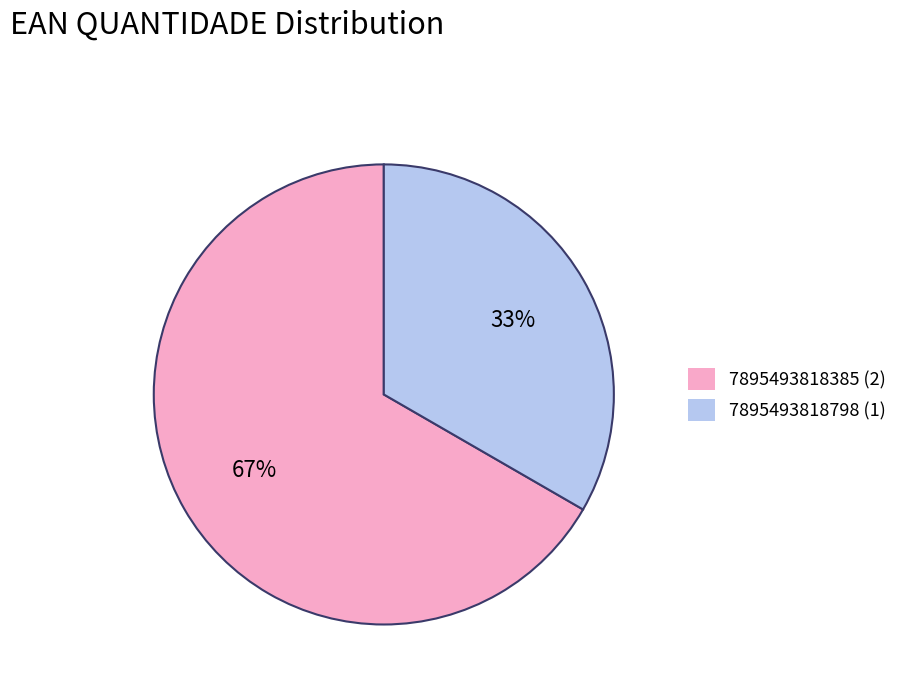

What is the largest slice in the pie chart?

7895493818385